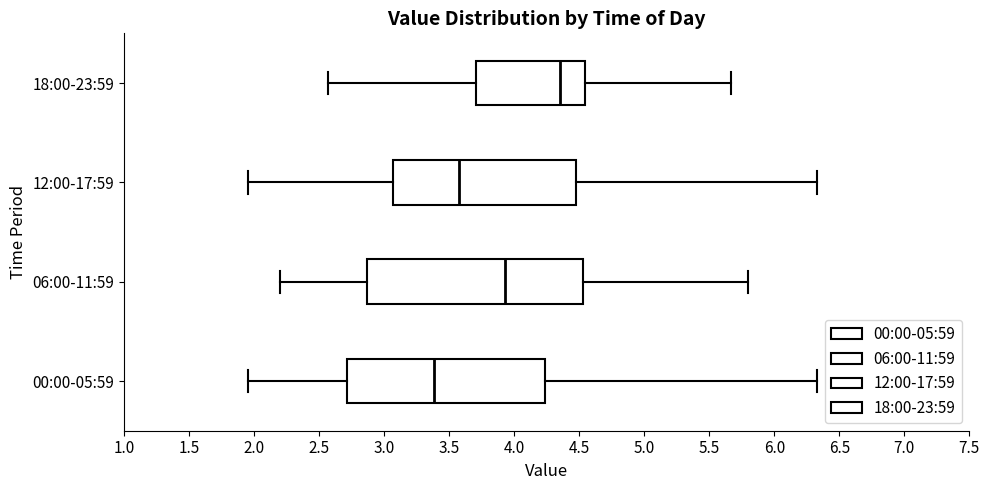

Reading bottom to top, read every box against the x-axis: the position of its median line, the range the box covers, and the ends of its whiskers. The values are not printed on the chart, so give them approximately, as read against the axis.

00:00-05:59: median 3.40, box 2.70 to 4.25, whiskers 1.95 to 6.35
06:00-11:59: median 3.95, box 2.85 to 4.55, whiskers 2.20 to 5.80
12:00-17:59: median 3.60, box 3.05 to 4.45, whiskers 1.95 to 6.35
18:00-23:59: median 4.35, box 3.70 to 4.55, whiskers 2.55 to 5.65